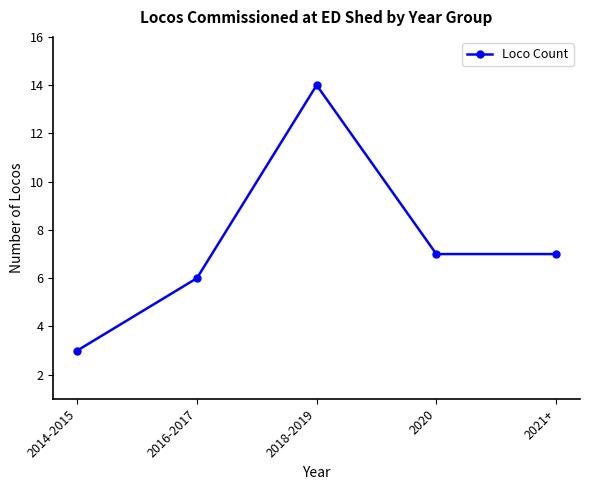

What is the label of the 5th point from the left?

2021+